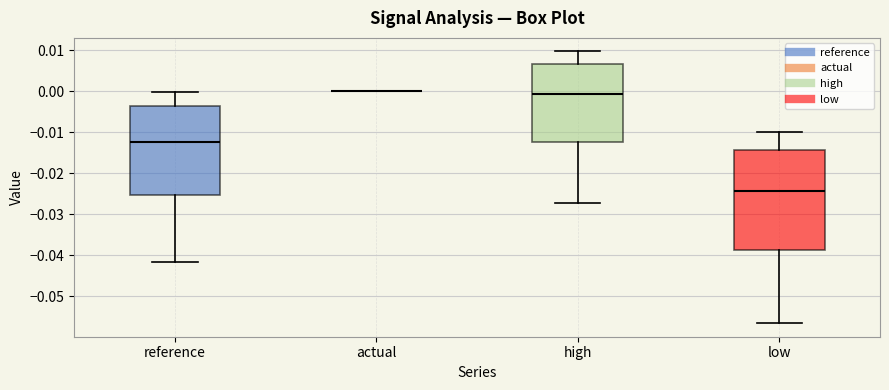

Reading left to right, transcribe this box plot: for each box, give where its median line is, the range the box spans, and where its two whiskers end, as read against the y-axis. The values are not printed on the chart, so give them approximately, as read against the axis.

reference: median -0.012, box -0.025 to -0.004, whiskers -0.042 to 0.000
actual: box collapsed to a line at 0.000, whiskers 0.000 to 0.000
high: median -0.001, box -0.012 to 0.007, whiskers -0.027 to 0.010
low: median -0.024, box -0.039 to -0.014, whiskers -0.057 to -0.010